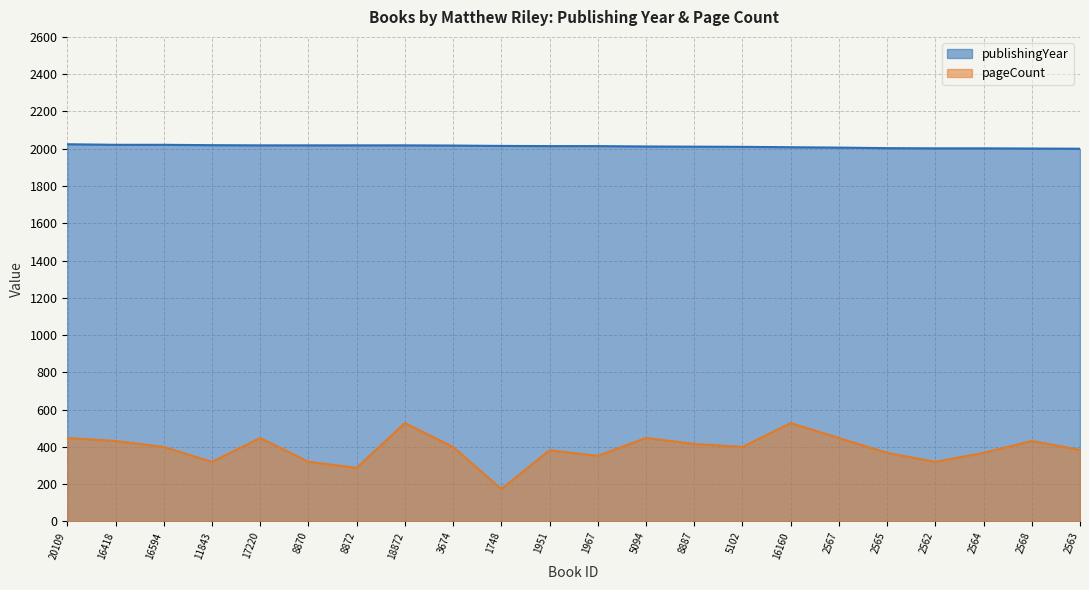

What are all the series names shown in the legend?

publishingYear, pageCount